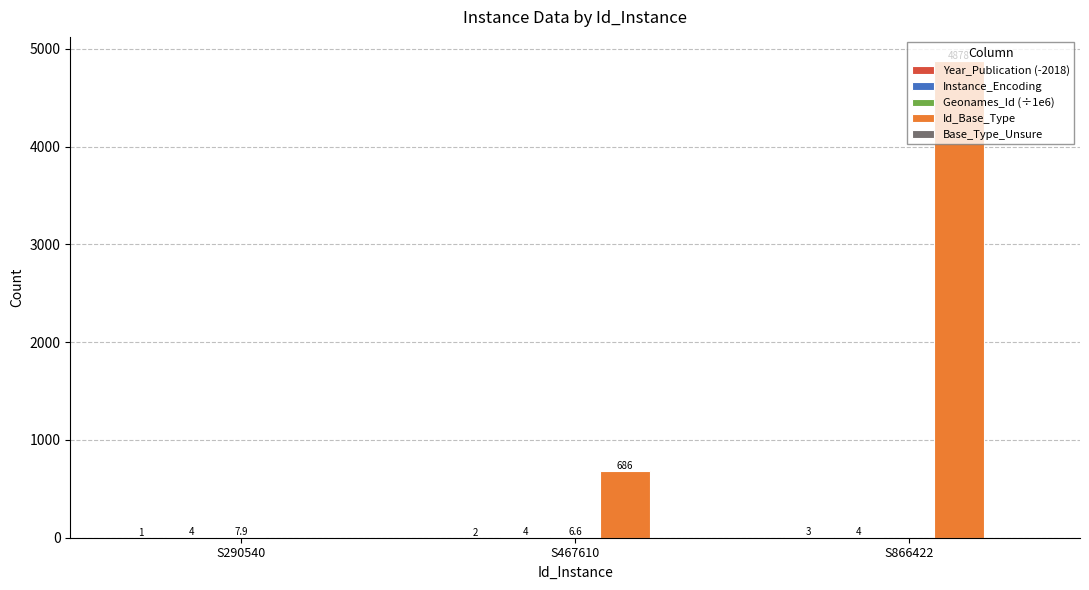

At which category is the sum across all series the highest?

S866422